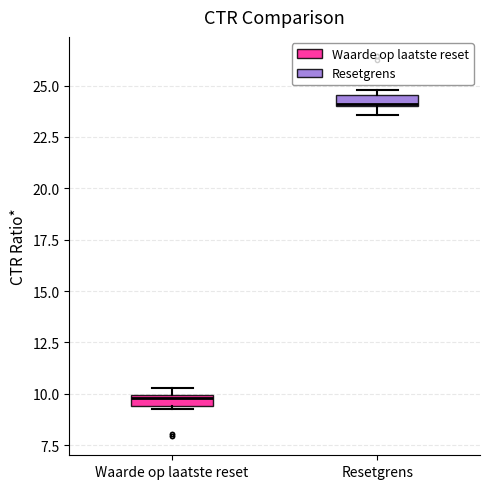

Where is the lower edge of the box for Waarde op laatste reset on the y-axis? The values are not printed on the chart, so give them approximately, as read against the axis.

9.5